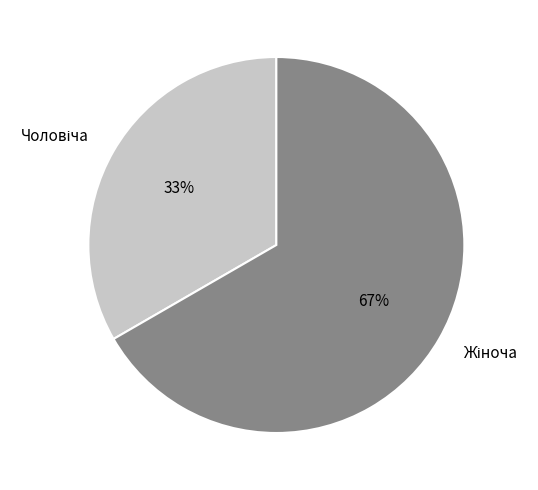

To the nearest percent, what is the average slice percentage?

50%